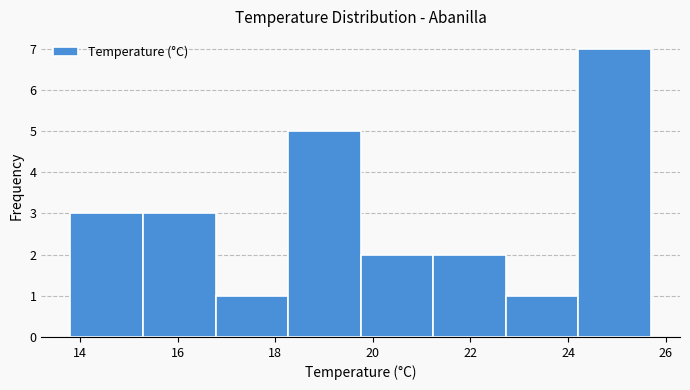

Reading left to right, transcribe this chart: for each bar, give the range it covers on the x-axis and its height. Neither the bar edges nor the heights are printed on the chart, so give them approximately, as read against the axes.

13.8 to 15.2: 3
15.2 to 16.8: 3
16.8 to 18.2: 1
18.2 to 19.8: 5
19.8 to 21.2: 2
21.2 to 22.8: 2
22.8 to 24.2: 1
24.2 to 25.8: 7